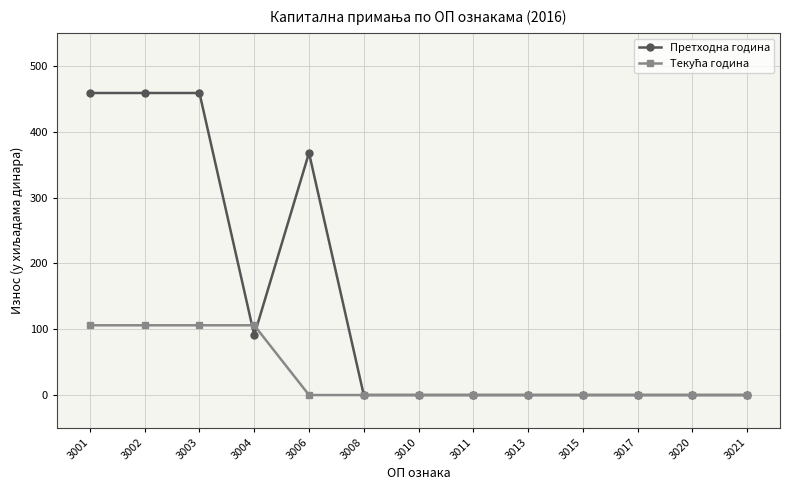

The Претходна година series shows 0 at 3021. True or false?

True